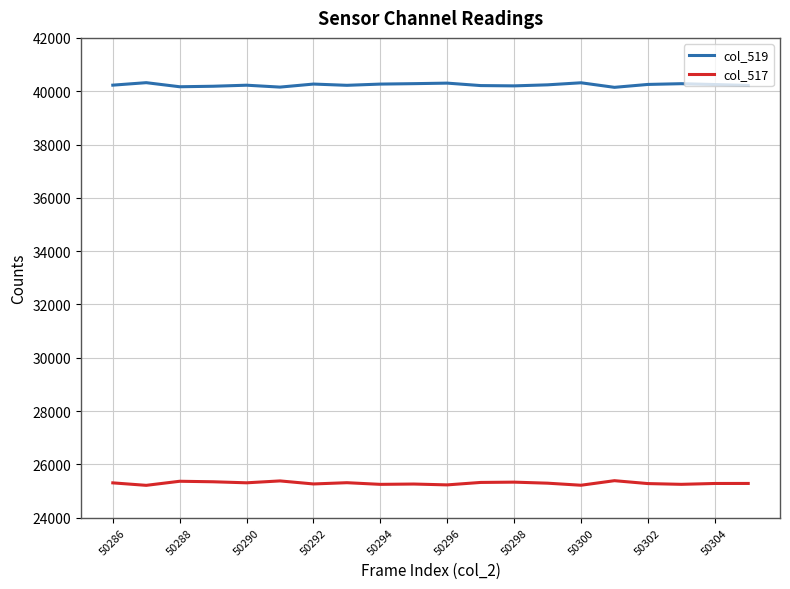

How many lines are shown in the chart?

2